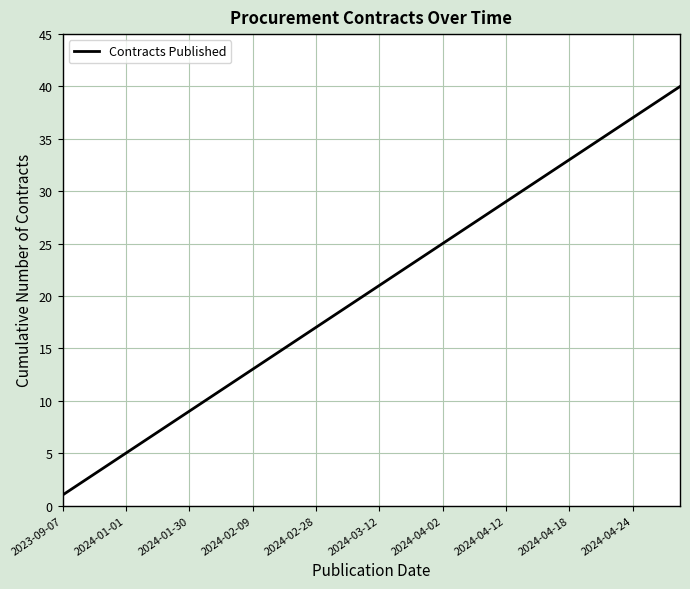

What is the greatest value displayed?

40